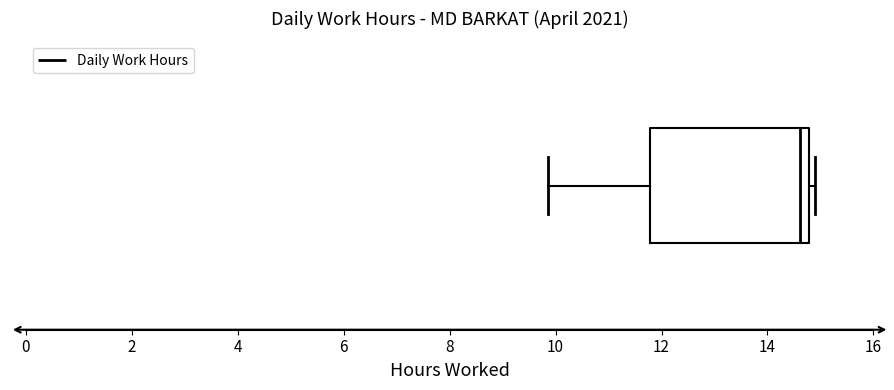

Where is the right edge of the box on the x-axis? The values are not printed on the chart, so give them approximately, as read against the axis.

14.8